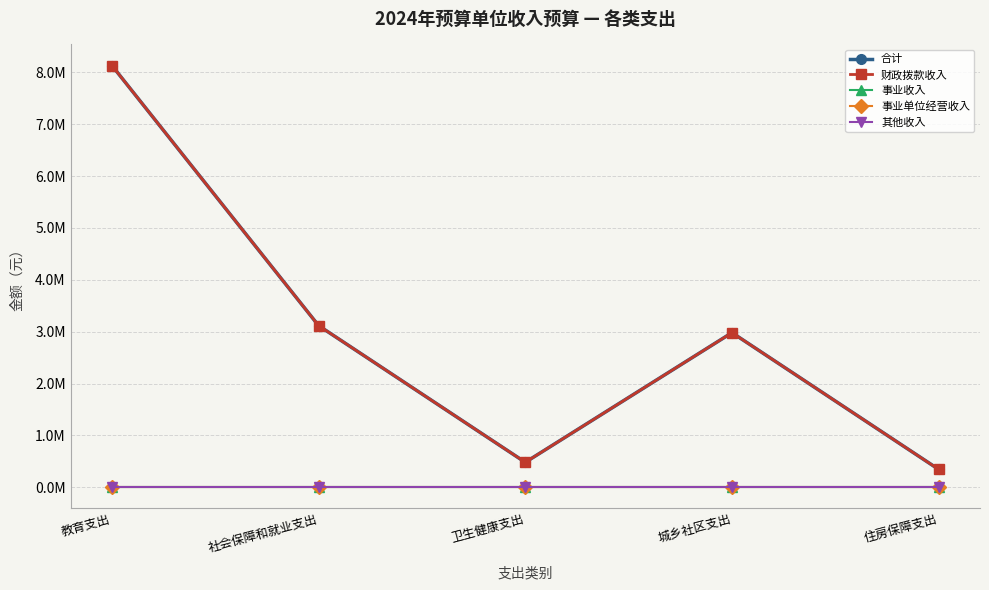

Is this an area chart (filled region under the line)?

No